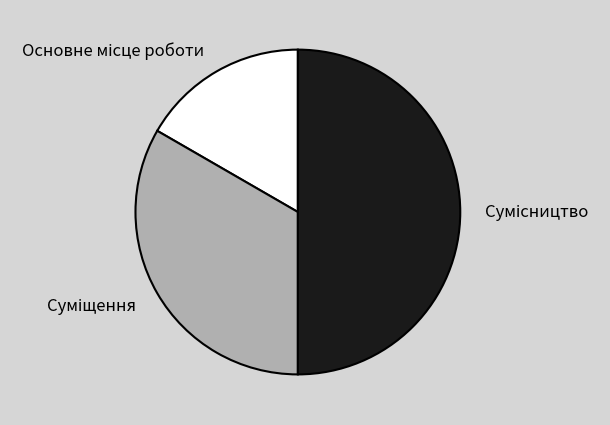

Is Суміщення the majority of the pie?

No